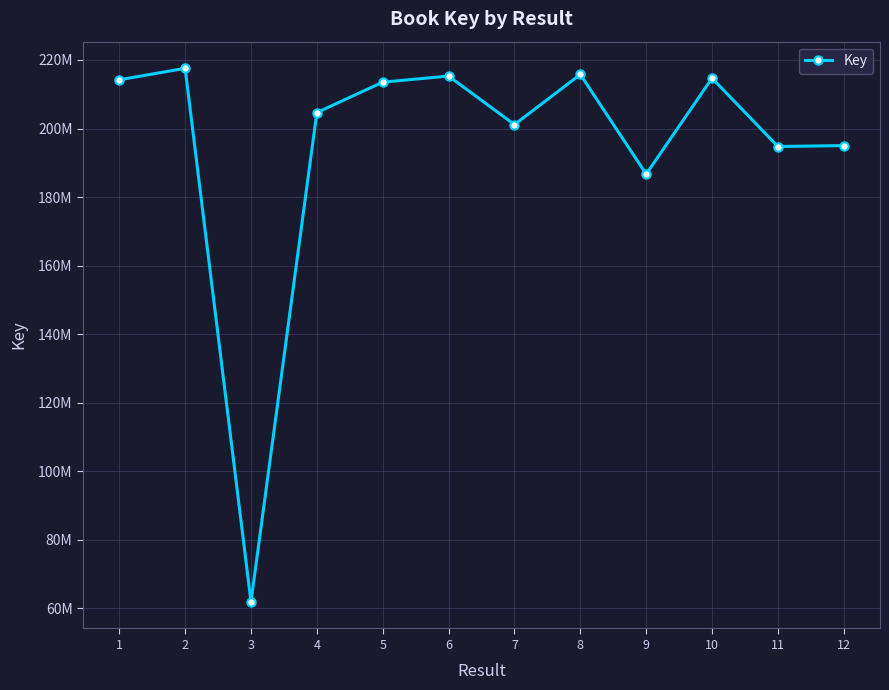

Reading left to right, transcribe all the data shown in this chart.

1=214224416	2=217563549	3=61878871	4=204659789	5=213533175	6=215307253	7=201158321	8=215770807	9=186703425	10=214692129	11=194750897	12=195019722